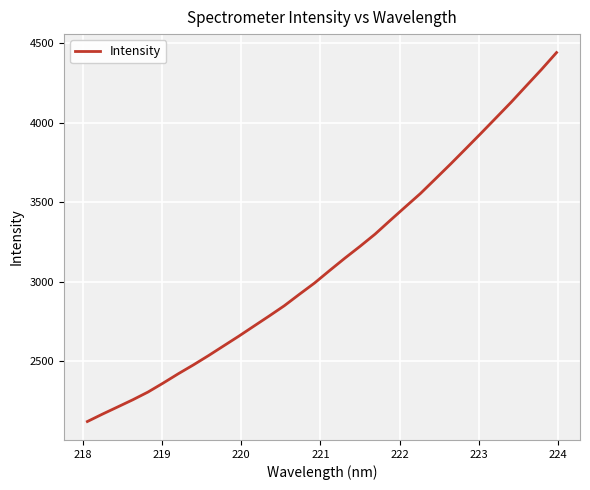

What is the difference between the maximum and minimum values?

2317.1